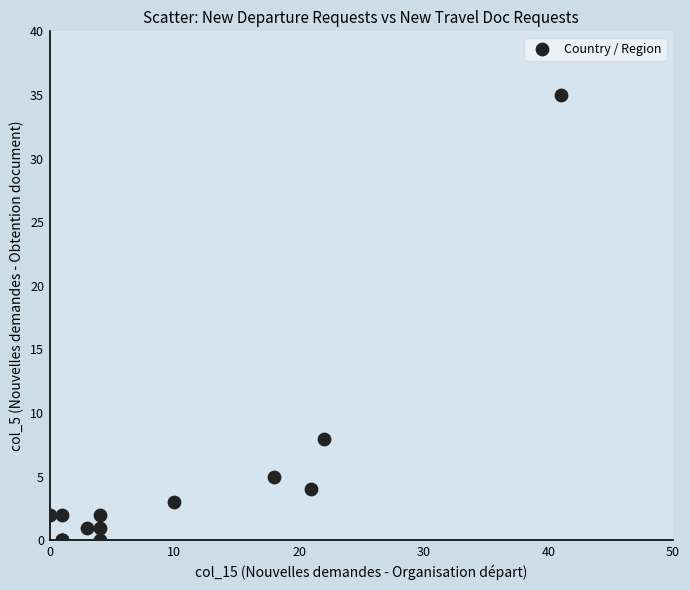

What Y value in the scatter plot is closest to 17?

8